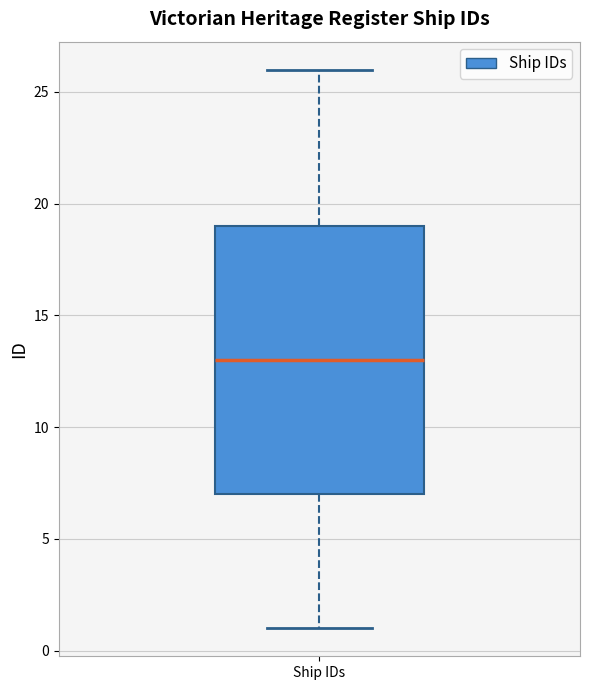

Where is the upper edge of the box for Ship IDs on the y-axis? The values are not printed on the chart, so give them approximately, as read against the axis.

19